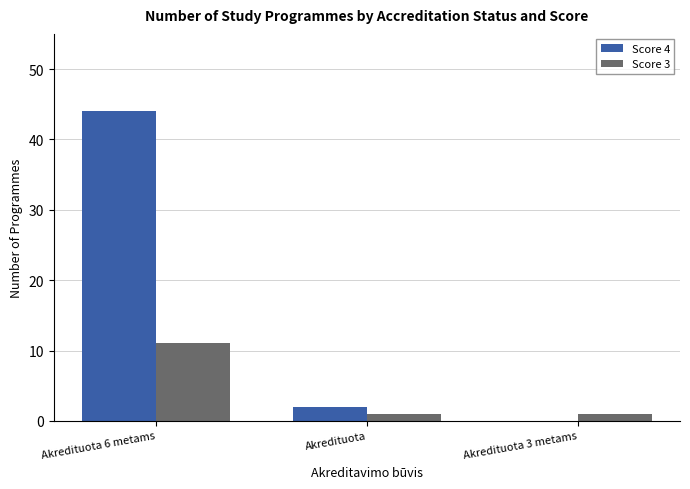

Reading left to right, what are all the values shown in this chart?

Score 4: Akredituota 6 metams=44	Akredituota=2	Akredituota 3 metams=0
Score 3: Akredituota 6 metams=11	Akredituota=1	Akredituota 3 metams=1